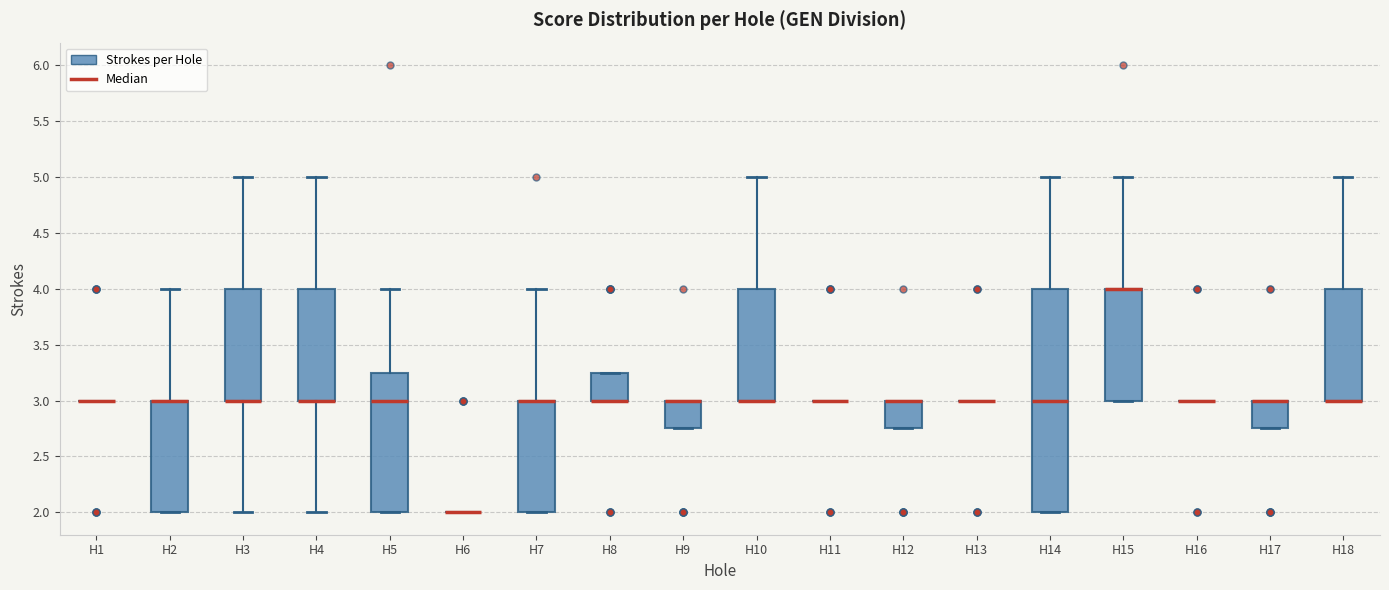

Reading left to right, transcribe this box plot: for each box, give where its median line is, the range the box spans, and where its two whiskers end, as read against the y-axis. The values are not printed on the chart, so give them approximately, as read against the axis.

H1: box collapsed to a line at 3.00, whiskers 3.00 to 3.00
H2: median 3.00 (drawn on the box's upper edge), box 2.00 to 3.00, whiskers 2.00 to 4.00
H3: median 3.00 (drawn on the box's lower edge), box 3.00 to 4.00, whiskers 2.00 to 5.00
H4: median 3.00 (drawn on the box's lower edge), box 3.00 to 4.00, whiskers 2.00 to 5.00
H5: median 3.00, box 2.00 to 3.25, whiskers 2.00 to 4.00
H6: box collapsed to a line at 2.00, whiskers 2.00 to 2.00
H7: median 3.00 (drawn on the box's upper edge), box 2.00 to 3.00, whiskers 2.00 to 4.00
H8: median 3.00 (drawn on the box's lower edge), box 3.00 to 3.25, whiskers 3.00 to 3.25
H9: median 3.00 (drawn on the box's upper edge), box 2.75 to 3.00, whiskers 2.75 to 3.00
H10: median 3.00 (drawn on the box's lower edge), box 3.00 to 4.00, whiskers 3.00 to 5.00
H11: box collapsed to a line at 3.00, whiskers 3.00 to 3.00
H12: median 3.00 (drawn on the box's upper edge), box 2.75 to 3.00, whiskers 2.75 to 3.00
H13: box collapsed to a line at 3.00, whiskers 3.00 to 3.00
H14: median 3.00, box 2.00 to 4.00, whiskers 2.00 to 5.00
H15: median 4.00 (drawn on the box's upper edge), box 3.00 to 4.00, whiskers 3.00 to 5.00
H16: box collapsed to a line at 3.00, whiskers 3.00 to 3.00
H17: median 3.00 (drawn on the box's upper edge), box 2.75 to 3.00, whiskers 2.75 to 3.00
H18: median 3.00 (drawn on the box's lower edge), box 3.00 to 4.00, whiskers 3.00 to 5.00